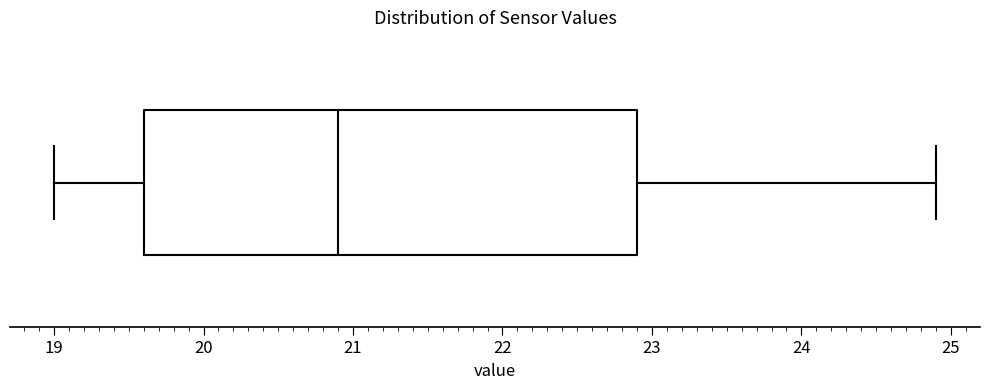

Where is the left edge of the box on the x-axis? The values are not printed on the chart, so give them approximately, as read against the axis.

19.6